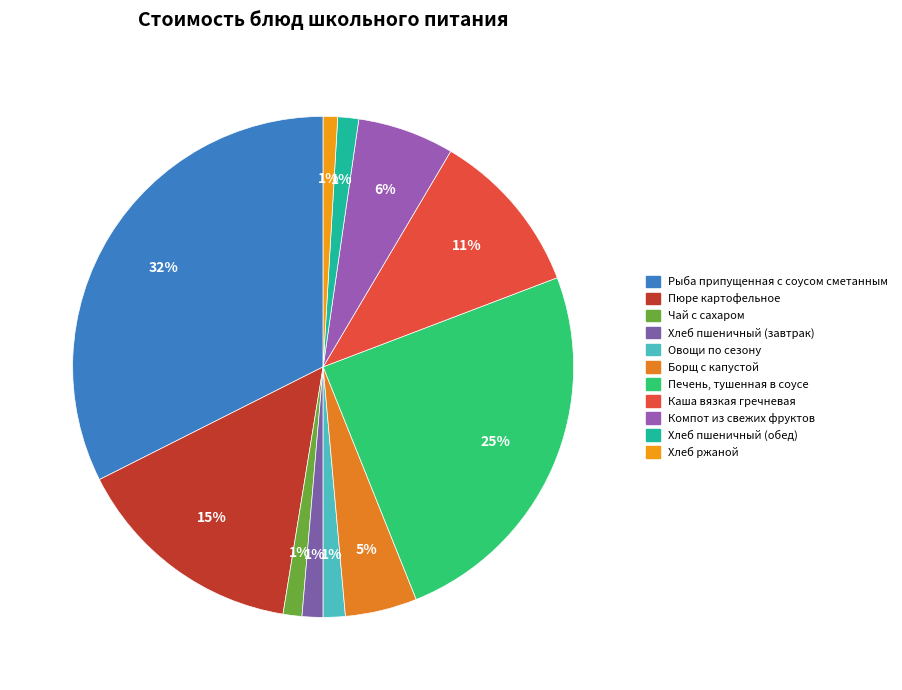

The Хлеб пшеничный (обед) slice represents 1% of the pie. True or false?

True